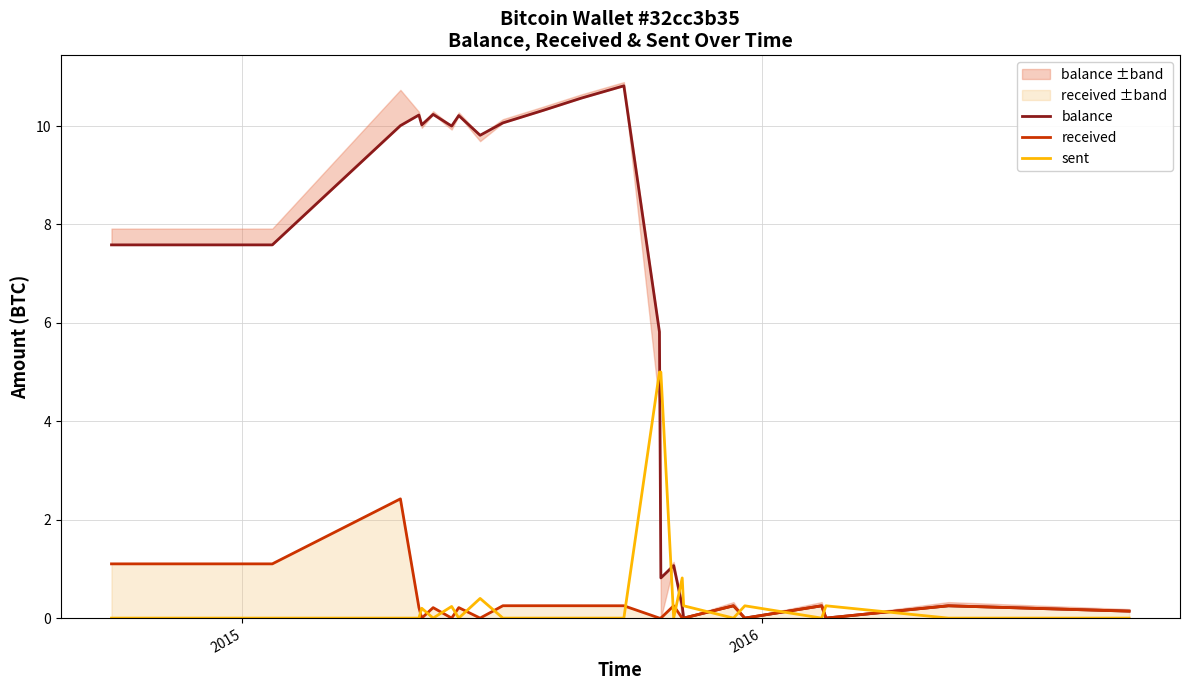

What is the highest value of the received series?

2.4